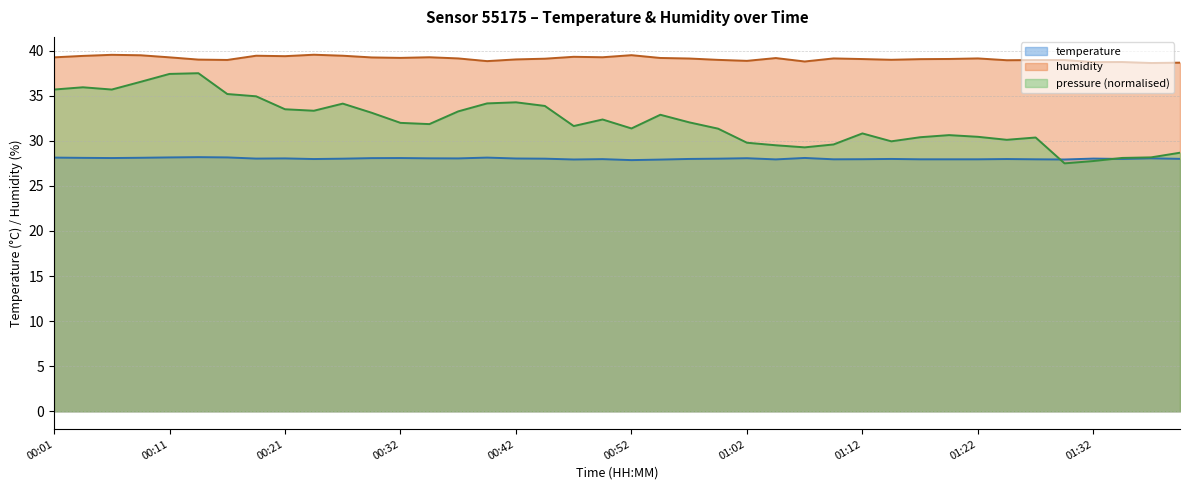

At which category does the chart reach its peak across all series?

00:24